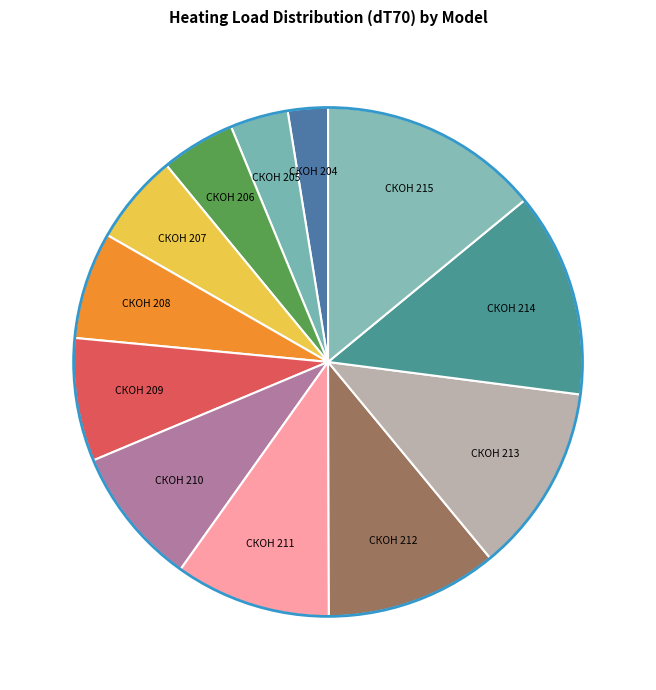

Rank the categories by value from highest to lowest.

СКОН 215, СКОН 214, СКОН 213, СКОН 212, СКОН 211, СКОН 210, СКОН 209, СКОН 208, СКОН 207, СКОН 206, СКОН 205, СКОН 204